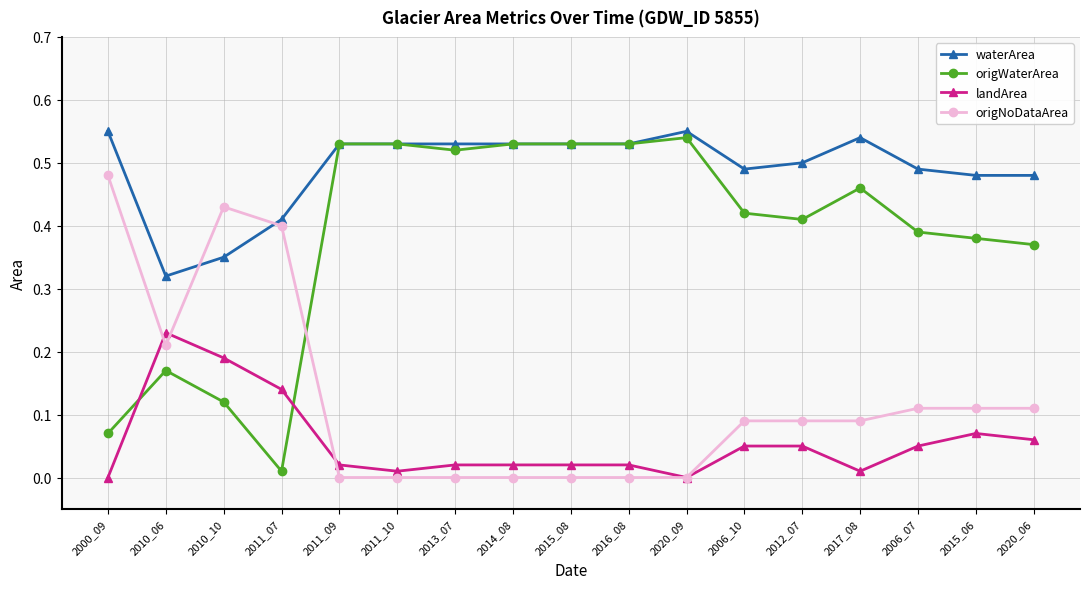

True or false: waterArea and landArea intersect in this chart.

False